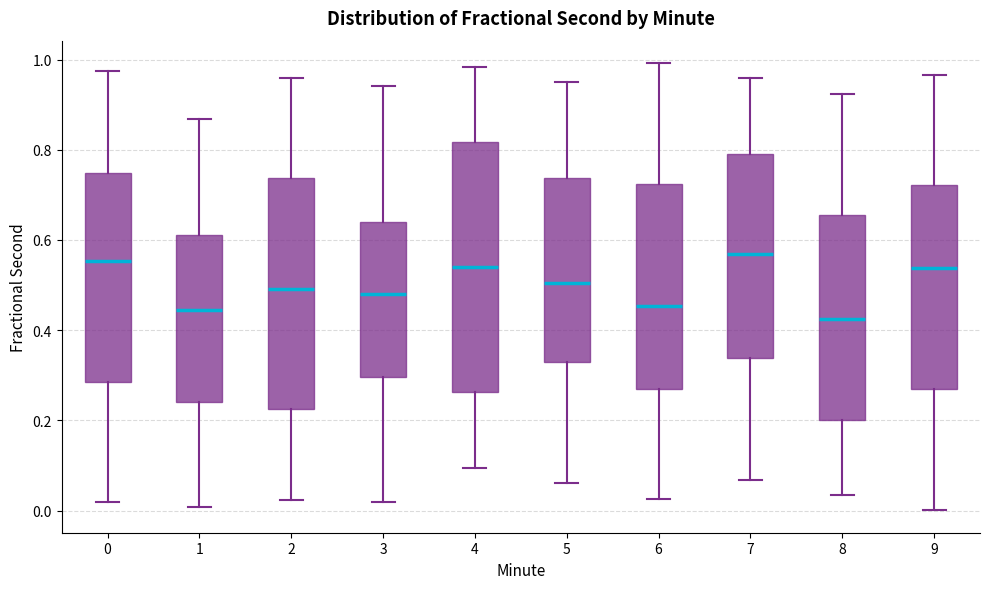

Which box is the tallest, from its lower edge to its upper edge?

4